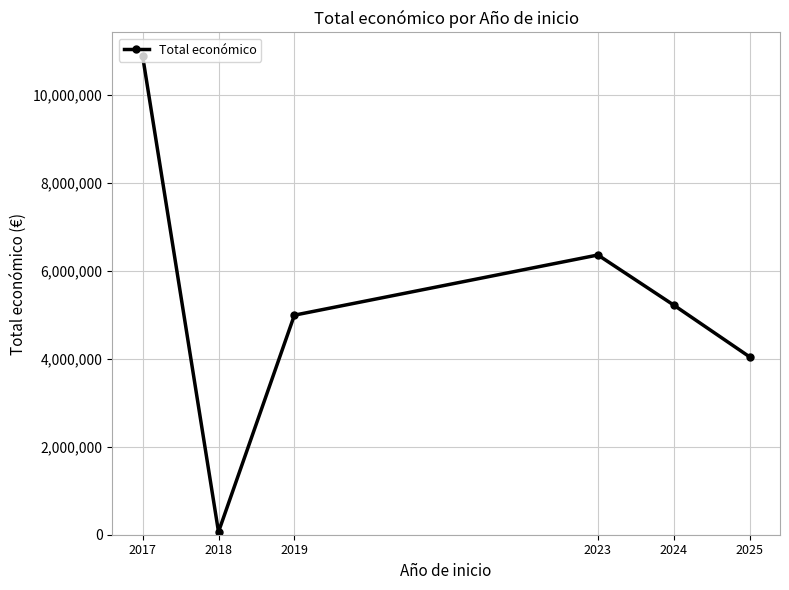

Which category has the lowest value across all series?

2018